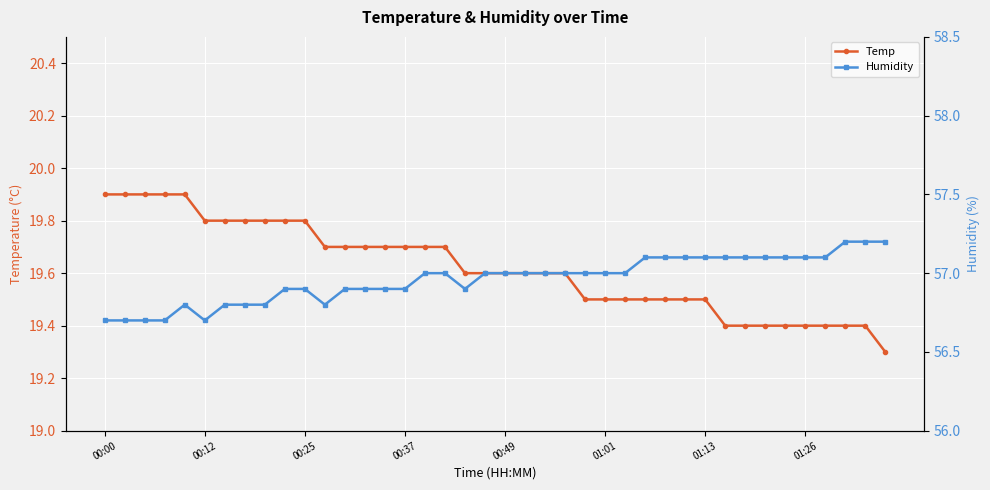

What is the lowest value of the Temp series?

19.3